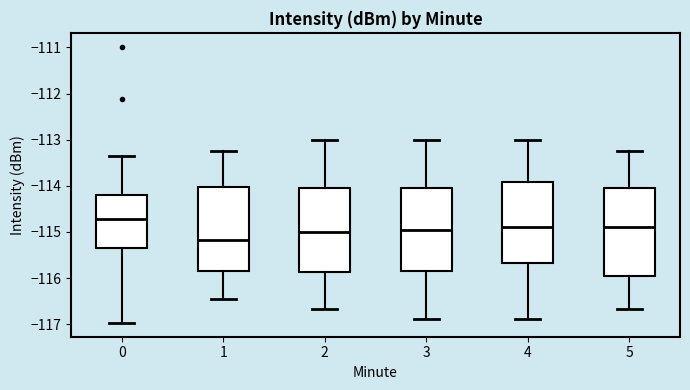

Which box's median line is the lowest?

1